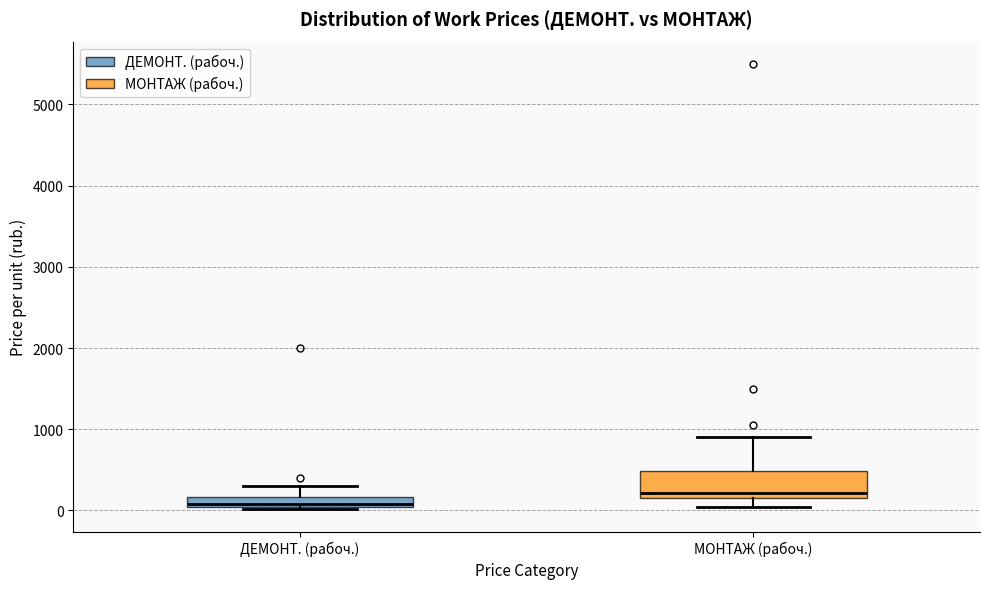

Where does the upper whisker of the box for ДЕМОНТ. (рабоч.) end on the y-axis? The values are not printed on the chart, so give them approximately, as read against the axis.

300